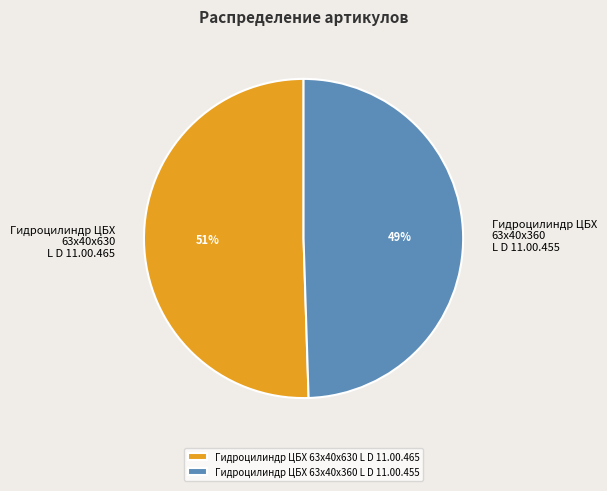

Which slice represents more than half of the pie?

Гидроцилиндр ЦБХ 63х40х630 L D 11.00.465